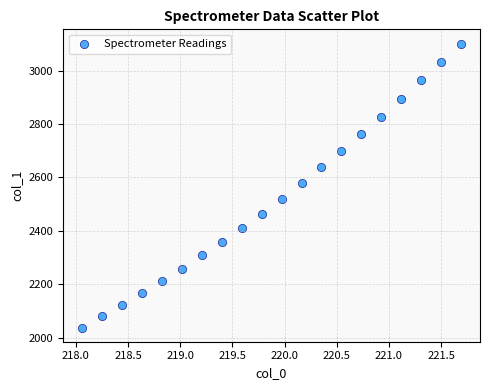

What is the range of Y values (max minus min)?

1063.0